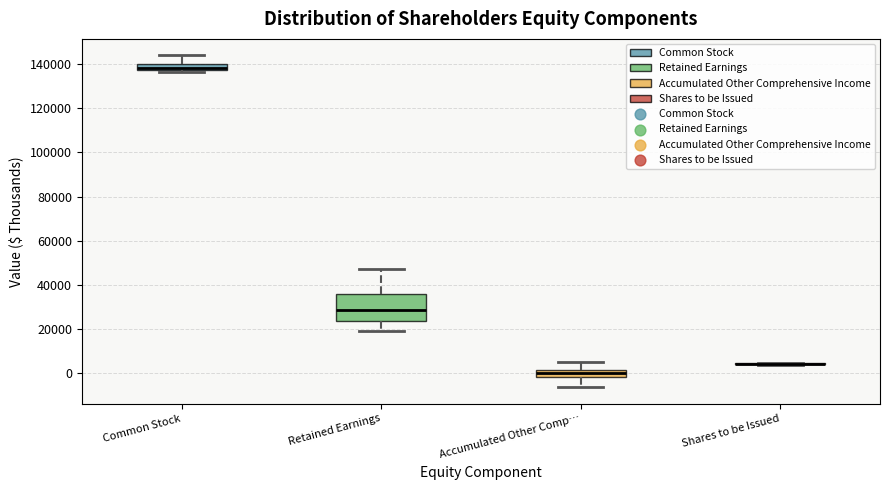

Which box is the tallest, from its lower edge to its upper edge?

Retained Earnings